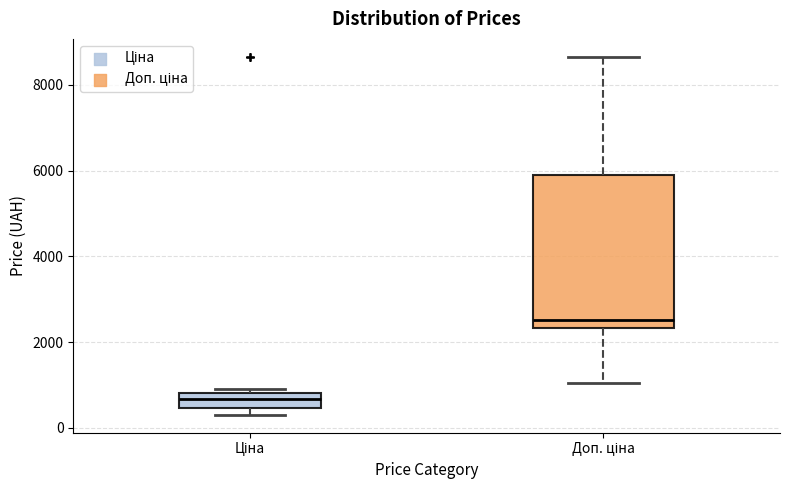

Which box's median line is the highest?

Доп. ціна